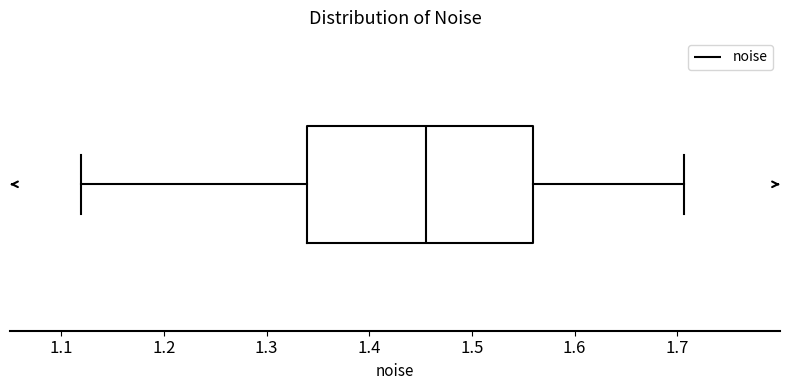

Where is the right edge of the box on the x-axis? The values are not printed on the chart, so give them approximately, as read against the axis.

1.56